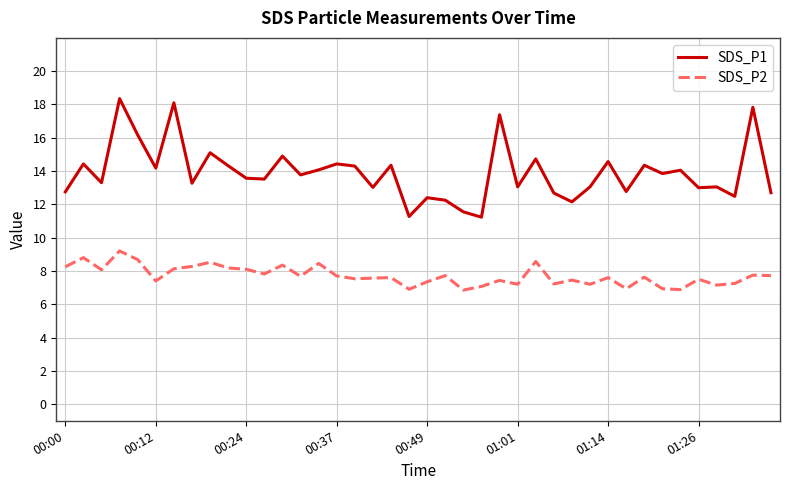

Which series has the widest spread of values?

SDS_P1